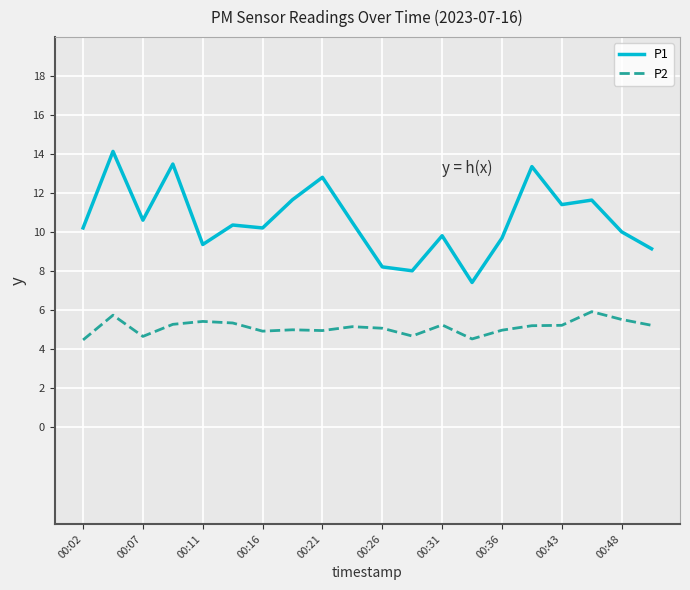

Does the chart have visible grid lines?

Yes